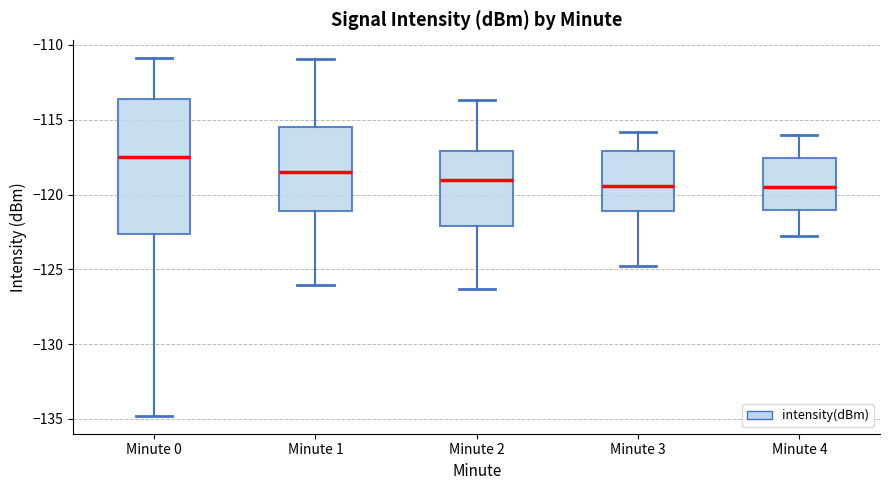

Reading left to right, transcribe this box plot: for each box, give where its median line is, the range the box spans, and where its two whiskers end, as read against the y-axis. The values are not printed on the chart, so give them approximately, as read against the axis.

Minute 0: median -117.5, box -122.5 to -113.5, whiskers -135.0 to -111.0
Minute 1: median -118.5, box -121.0 to -115.5, whiskers -126.0 to -111.0
Minute 2: median -119.0, box -122.0 to -117.0, whiskers -126.5 to -113.5
Minute 3: median -119.5, box -121.0 to -117.0, whiskers -125.0 to -116.0
Minute 4: median -119.5, box -121.0 to -117.5, whiskers -123.0 to -116.0